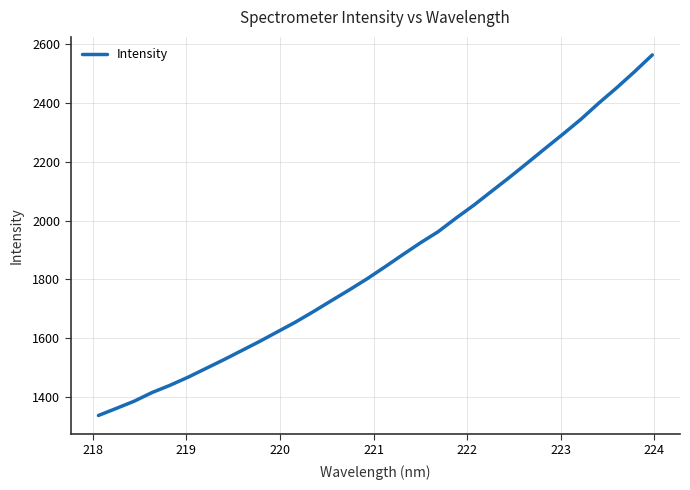

What is the minimum value shown in the chart?

1336.6